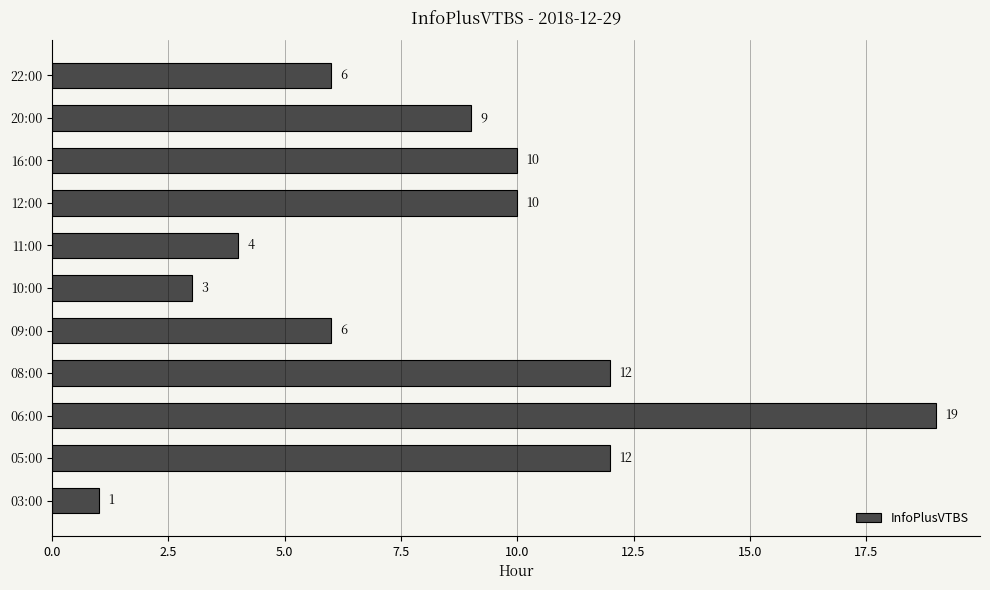

Count the number of data series in this chart.

1